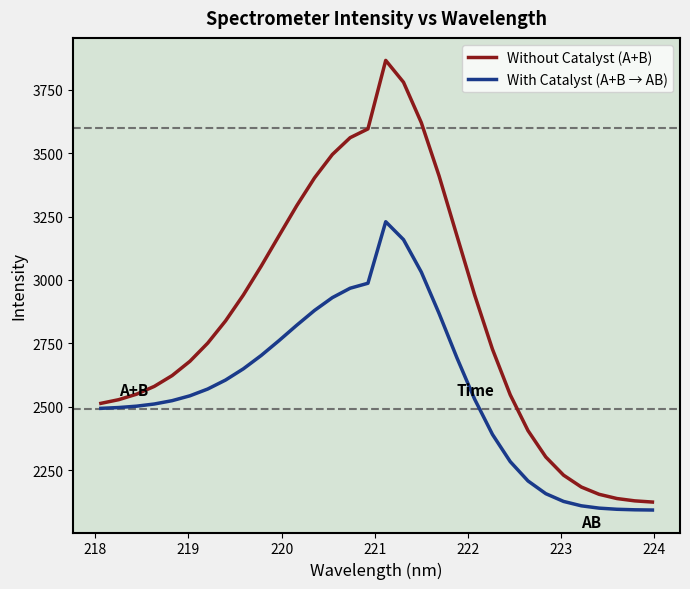

True or false: Without Catalyst (A+B) and With Catalyst (A+B → AB) cross at least once.

False